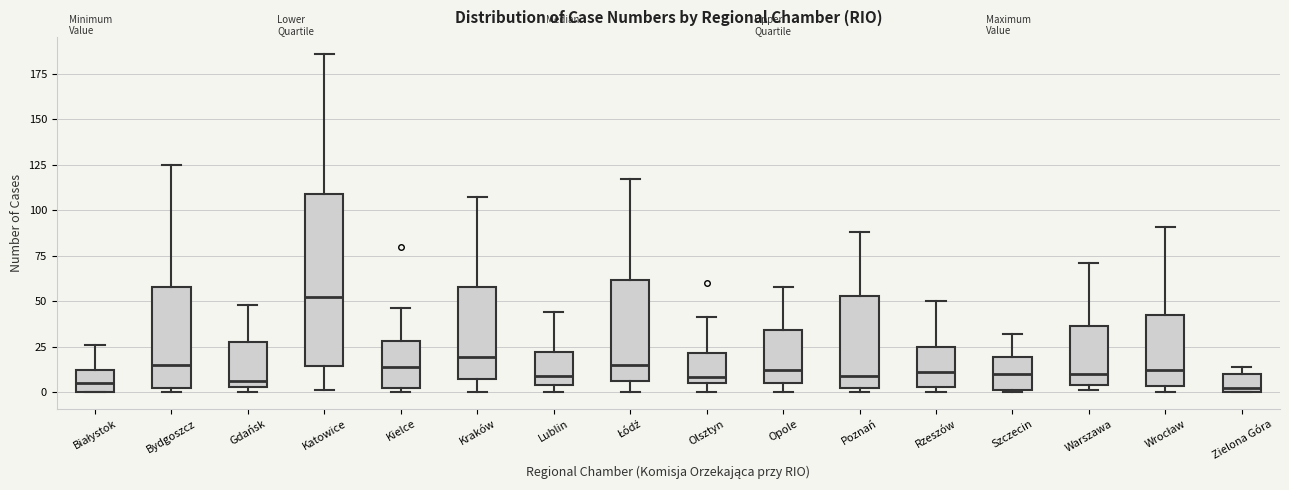

Which box's median line is the highest?

Katowice